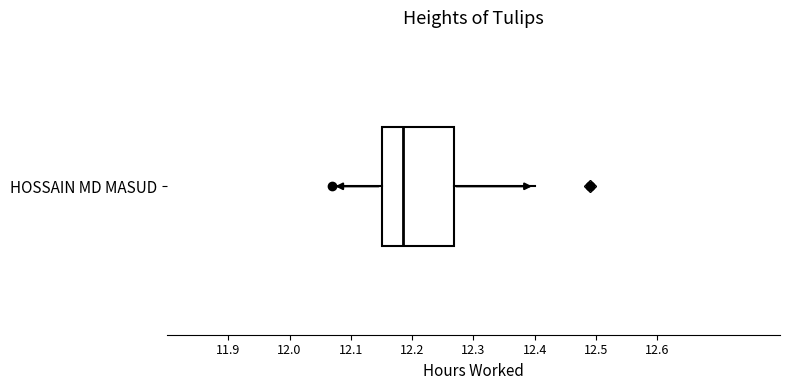

Transcribe this box plot: give where the median line is, the range the box spans, and where the two whiskers end, as read against the x-axis. The values are not printed on the chart, so give them approximately, as read against the axis.

median 12.19, box 12.15 to 12.27, whiskers 12.07 to 12.40